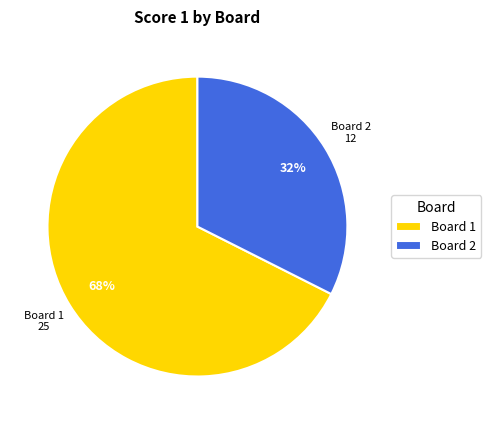

How many segments does this pie chart have?

2